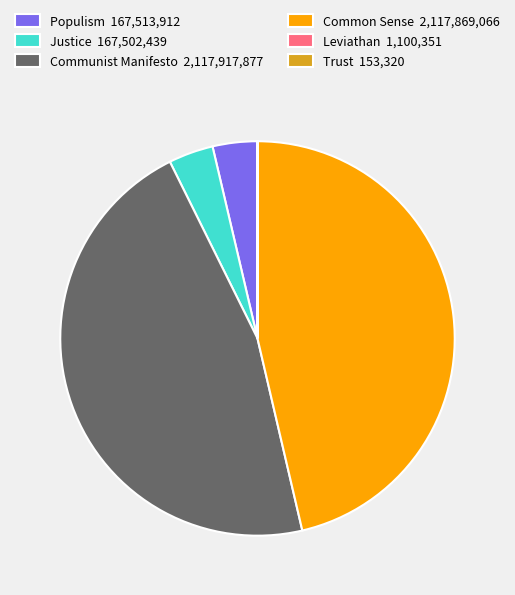

Is there a majority slice in this chart?

No